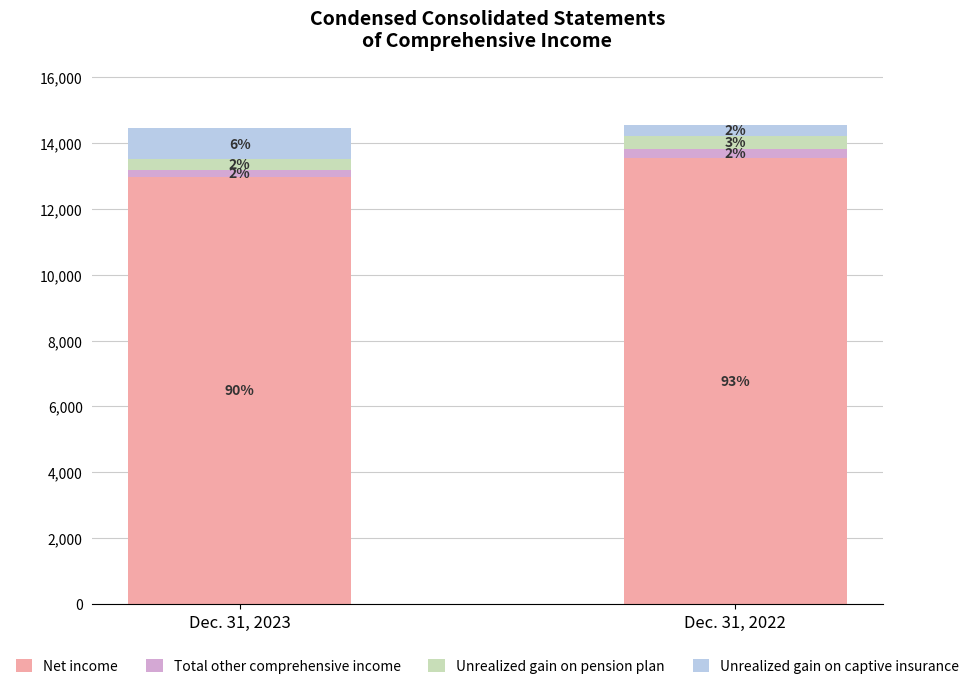

Does the chart contain any negative values?

No